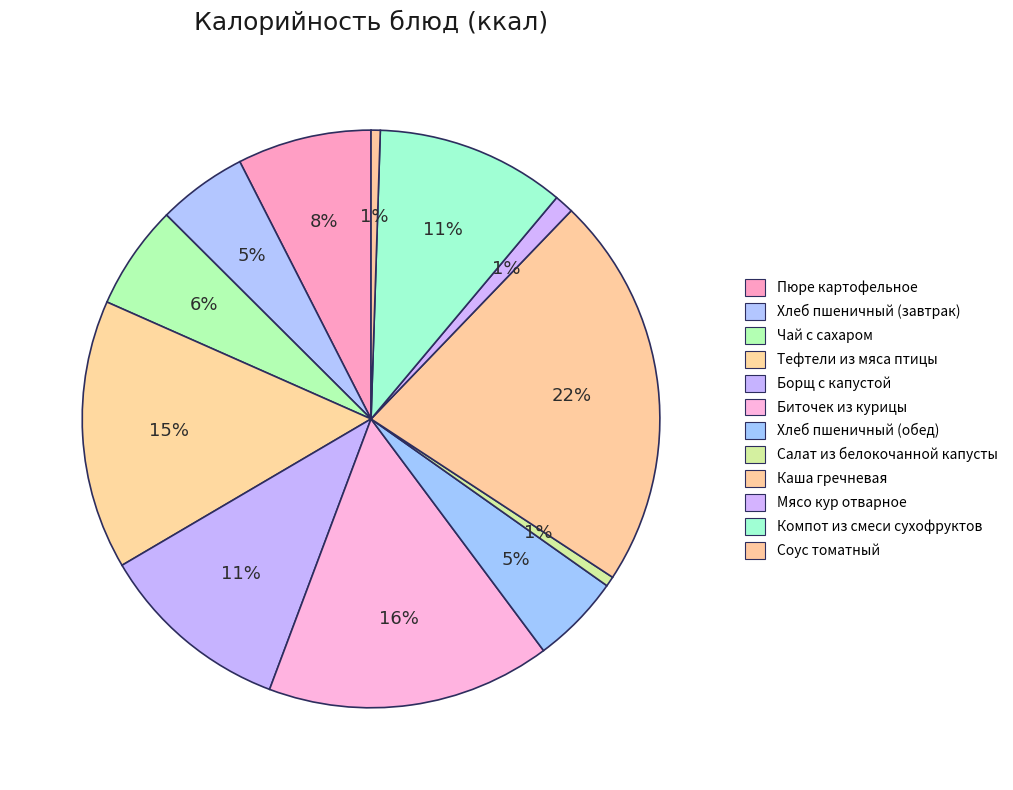

Rank the categories by value from highest to lowest.

Каша гречневая, Биточек из курицы, Тефтели из мяса птицы, Борщ с капустой, Компот из смеси сухофруктов, Пюре картофельное, Чай с сахаром, Хлеб пшеничный (завтрак), Хлеб пшеничный (обед), Мясо кур отварное, Салат из белокочанной капусты, Соус томатный